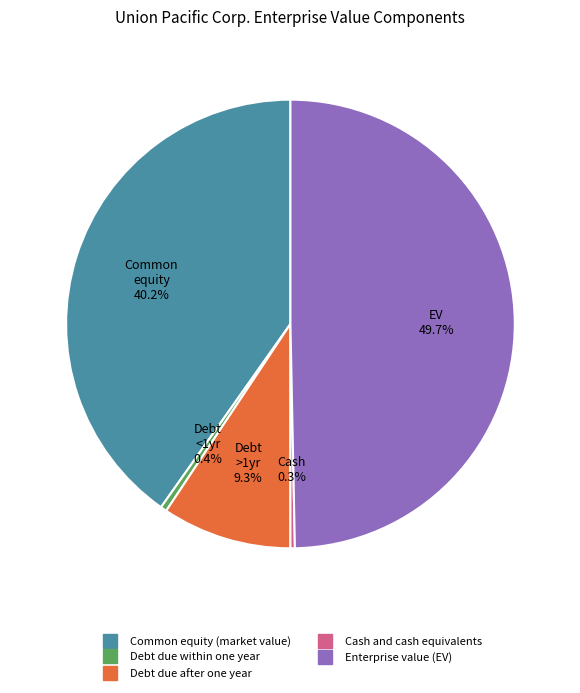

Does Cash and cash equivalents account for over 50% of the chart?

No